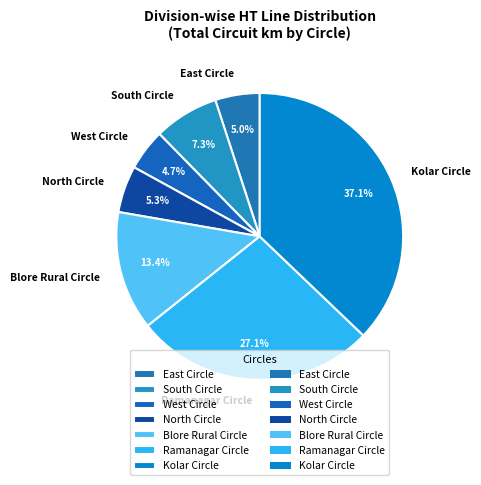

Does Kolar Circle account for over 50% of the chart?

No